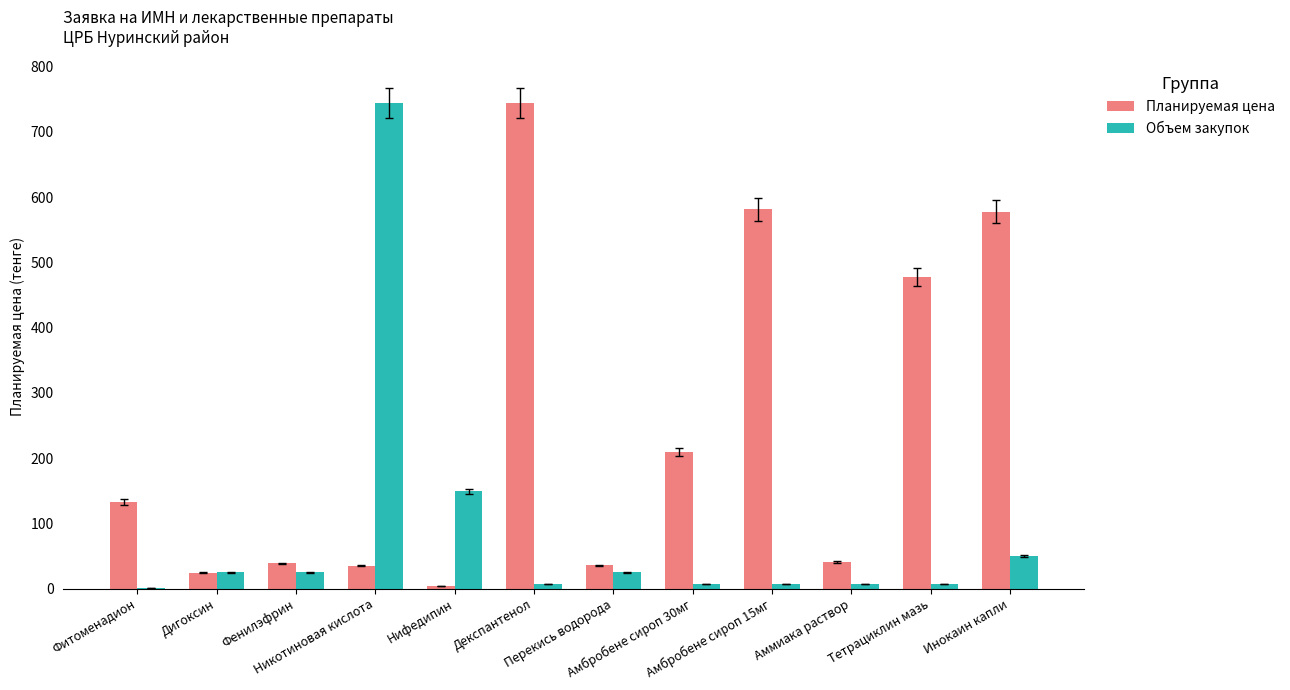

What is the sum of all Объем закупок values?

1055.4